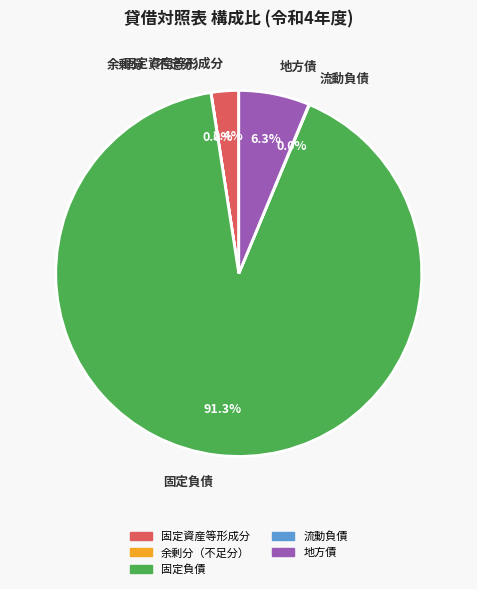

Which slice is the largest?

固定負債